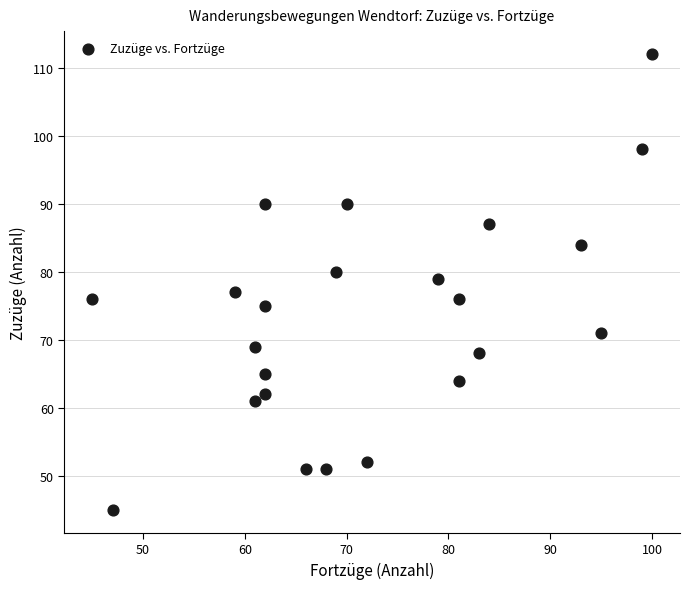

What is the range of Y values (max minus min)?

67